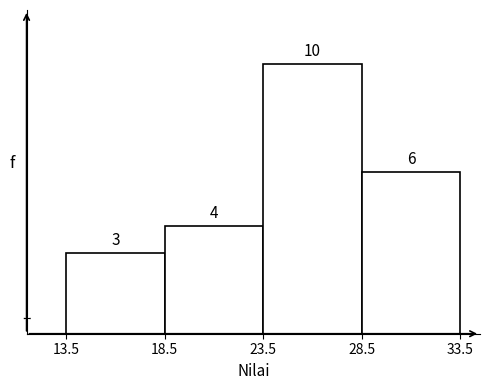

Reading left to right, list every bar in this chart as the range it spans on the x-axis followed by its height.

13.5 to 18.5: 3
18.5 to 23.5: 4
23.5 to 28.5: 10
28.5 to 33.5: 6